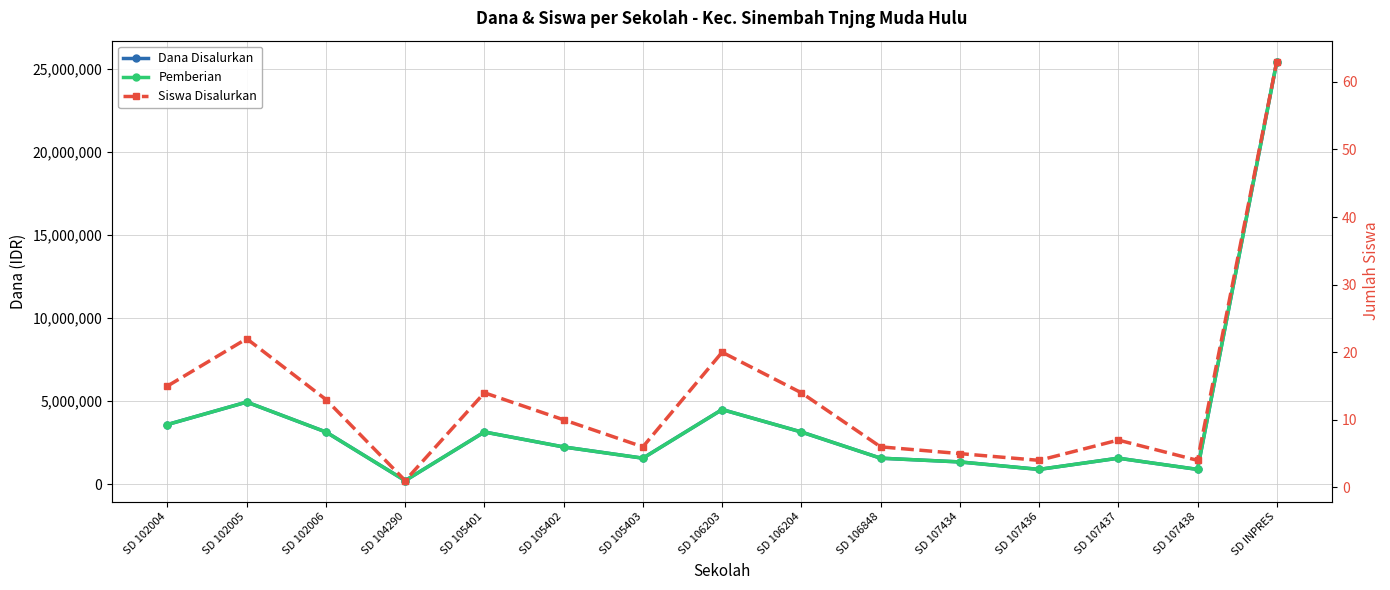

The Pemberian series shows 433339 at SD 107438. True or false?

False